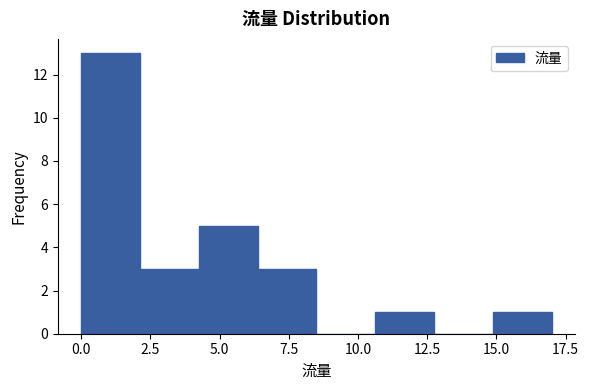

Which range on the x-axis has the tallest bar?

0.0 to 2.0